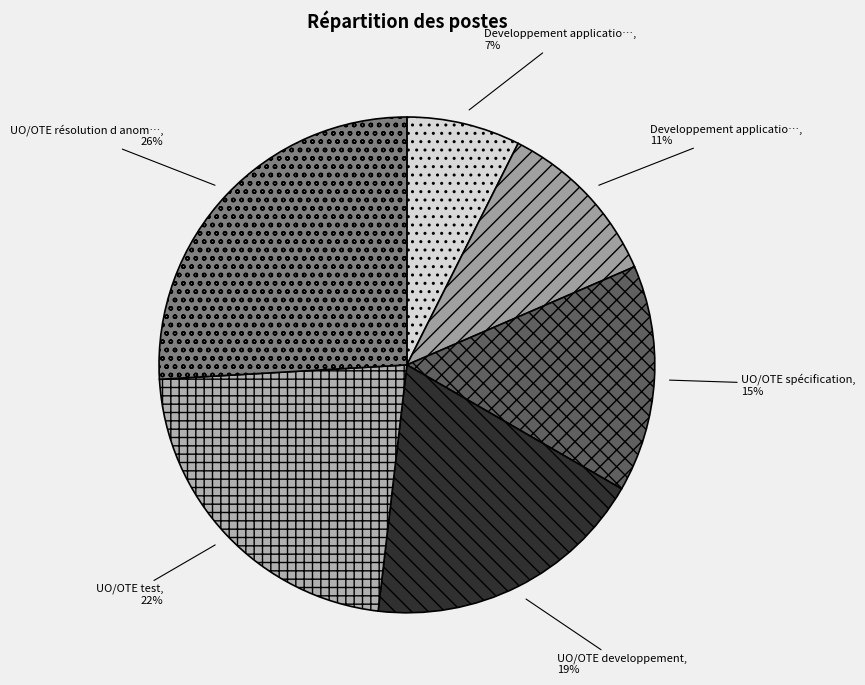

Count the number of slices in the pie.

6